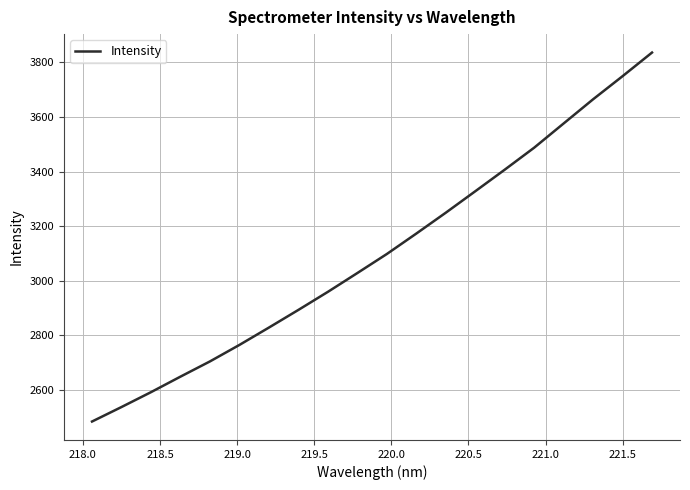

What is the minimum value shown in the chart?

2484.2